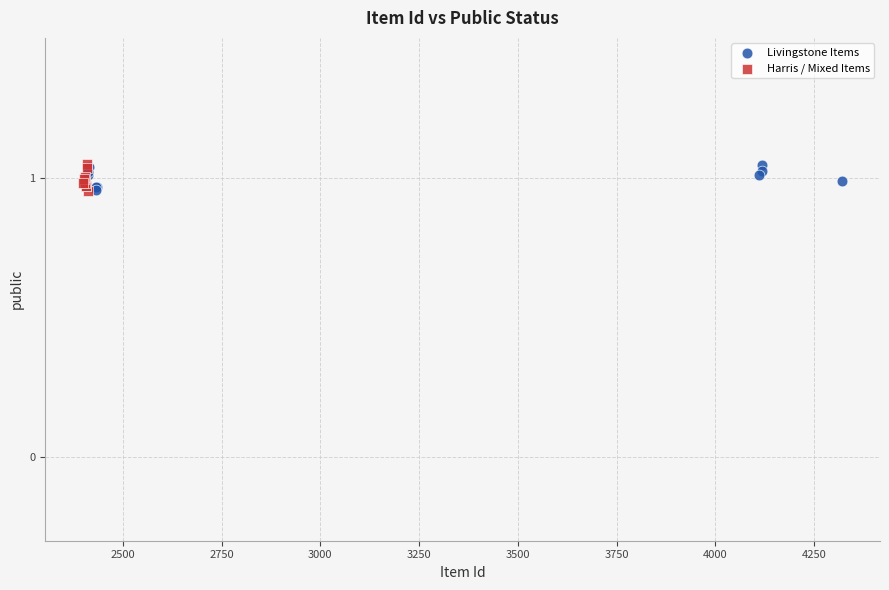

What are all the series names shown in the legend?

Livingstone Items, Harris / Mixed Items